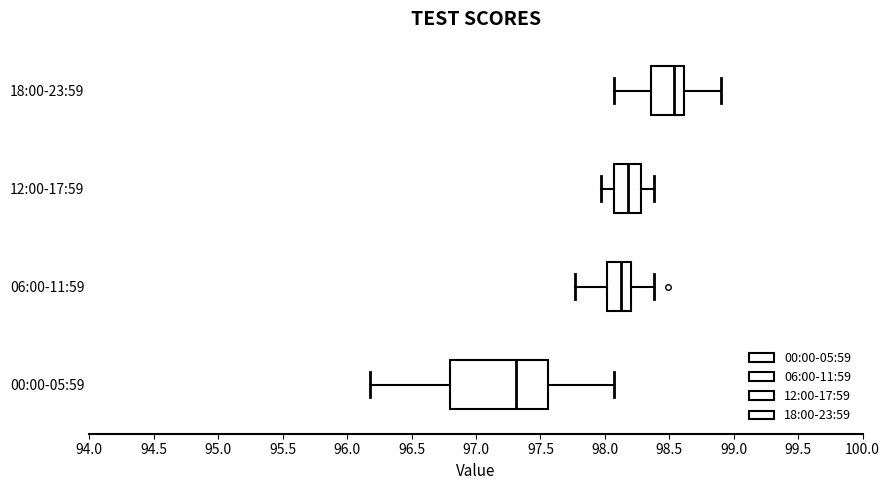

Reading bottom to top, transcribe this box plot: for each box, give where its median line is, the range the box spans, and where its two whiskers end, as read against the x-axis. The values are not printed on the chart, so give them approximately, as read against the axis.

00:00-05:59: median 97.30, box 96.80 to 97.55, whiskers 96.20 to 98.05
06:00-11:59: median 98.15, box 98.00 to 98.20, whiskers 97.75 to 98.40
12:00-17:59: median 98.20, box 98.05 to 98.30, whiskers 97.95 to 98.40
18:00-23:59: median 98.55, box 98.35 to 98.60, whiskers 98.05 to 98.90